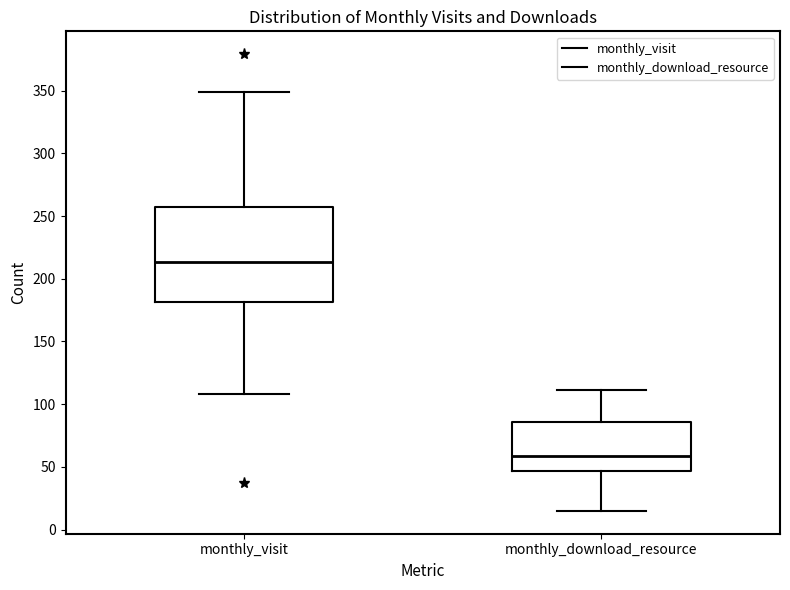

Which box is the tallest, from its lower edge to its upper edge?

monthly_visit